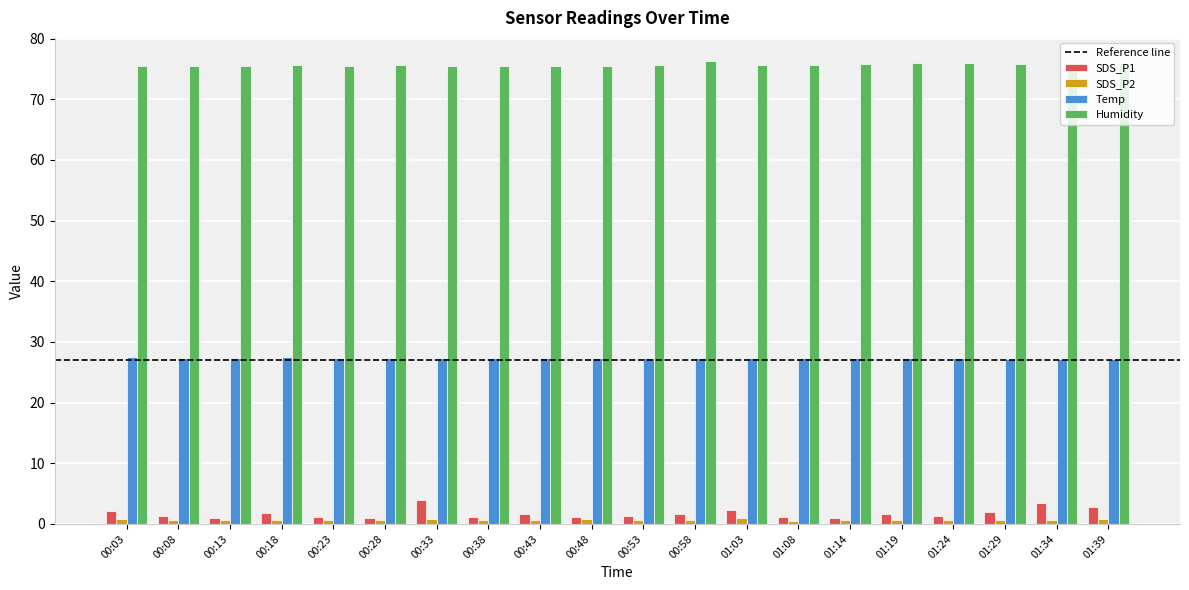

What is the sum of the SDS_P2 values at 00:28 and 01:14?

1.3